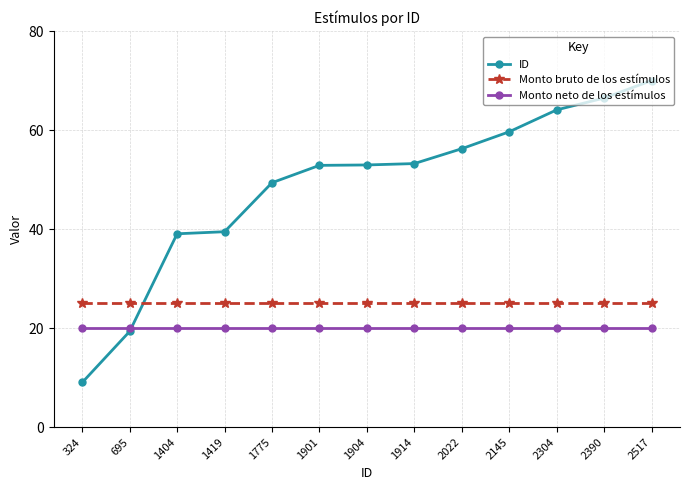

Which series has the widest spread of values?

ID